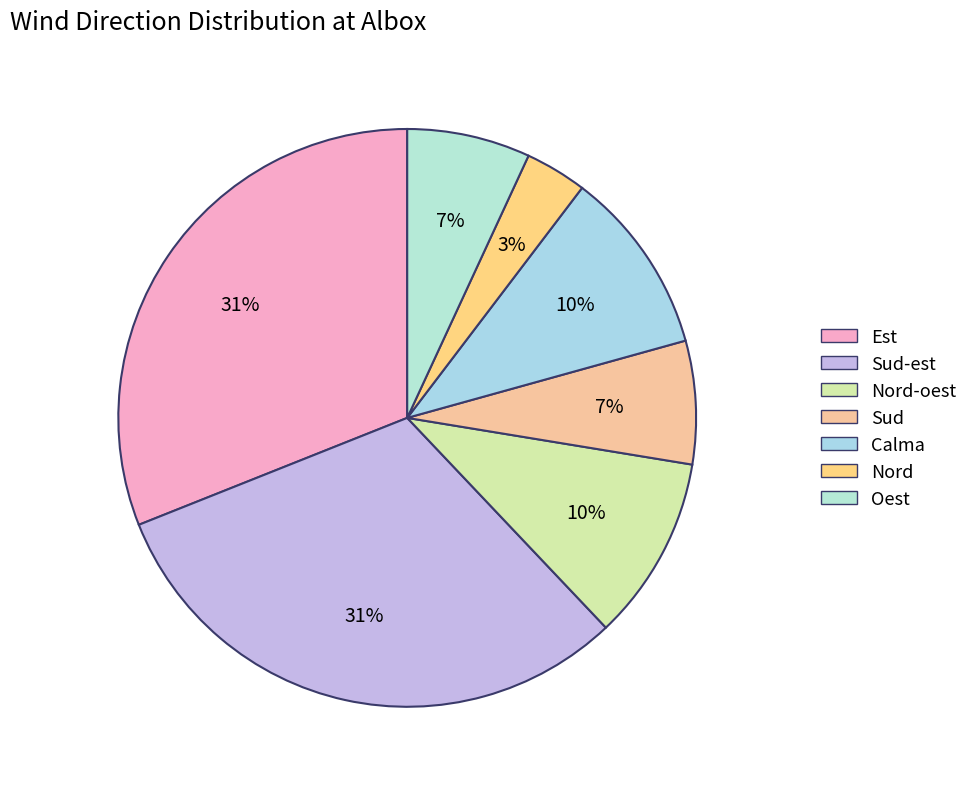

To the nearest percent, what percentage of the pie is Sud-est?

31%